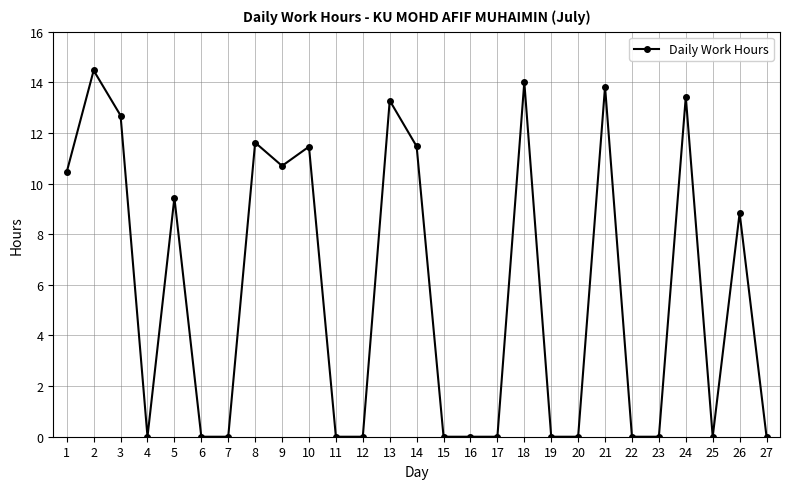

Is it true that the value at 1 is 6.2?

False